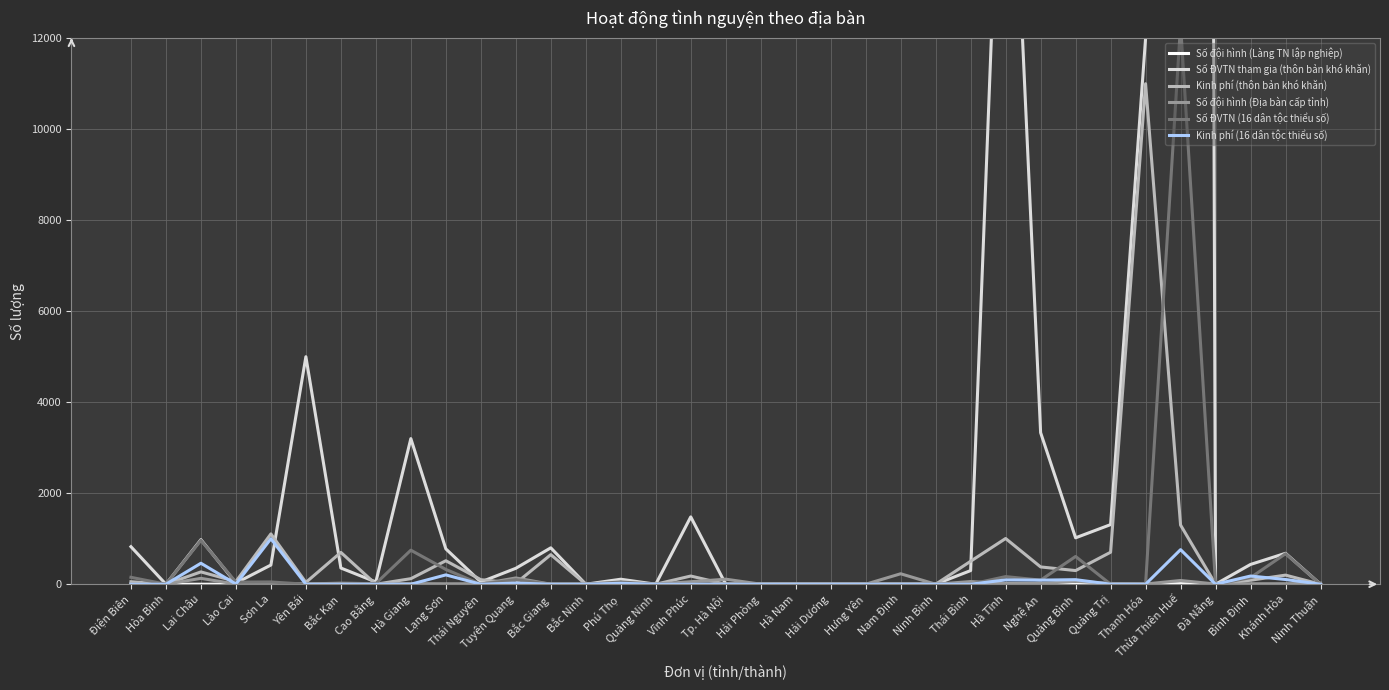

Reading left to right, transcribe all the data shown in this chart.

Số đội hình (Làng TN lập nghiệp): Điện Biên=0	Hòa Bình=0	Lai Châu=0	Lào Cai=1	Sơn La=1	Yên Bái=0	Bắc Kạn=1	Cao Bằng=0	Hà Giang=2	Lạng Sơn=0	Thái Nguyên=0	Tuyên Quang=5	Bắc Giang=0	Bắc Ninh=0	Phú Thọ=0	Quảng Ninh=0	Vĩnh Phúc=0	Tp. Hà Nội=0	Hải Phòng=0	Hà Nam=0	Hải Dương=0	Hưng Yên=0	Nam Định=0	Ninh Bình=0	Thái Bình=0	Hà Tĩnh=11	Nghệ An=4	Quảng Bình=0	Quảng Trị=3	Thanh Hóa=0	Thừa Thiên Huế=12	Đà Nẵng=0	Bình Định=0	Khánh Hòa=1	Ninh Thuận=2
Số ĐVTN tham gia (thôn bản khó khăn): Điện Biên=825	Hòa Bình=0	Lai Châu=980	Lào Cai=26	Sơn La=422	Yên Bái=5000	Bắc Kạn=356	Cao Bằng=50	Hà Giang=3200	Lạng Sơn=777	Thái Nguyên=50	Tuyên Quang=350	Bắc Giang=800	Bắc Ninh=0	Phú Thọ=110	Quảng Ninh=0	Vĩnh Phúc=1480	Tp. Hà Nội=0	Hải Phòng=0	Hà Nam=0	Hải Dương=0	Hưng Yên=0	Nam Định=0	Ninh Bình=0	Thái Bình=300	Hà Tĩnh=20067	Nghệ An=3331	Quảng Bình=1020	Quảng Trị=1310	Thanh Hóa=12000	Thừa Thiên Huế=223000	Đà Nẵng=0	Bình Định=435	Khánh Hòa=680	Ninh Thuận=0
Kinh phí (thôn bản khó khăn): Điện Biên=55	Hòa Bình=0	Lai Châu=271	Lào Cai=60	Sơn La=1106	Yên Bái=40	Bắc Kạn=700	Cao Bằng=0	Hà Giang=122	Lạng Sơn=516	Thái Nguyên=100	Tuyên Quang=20	Bắc Giang=650	Bắc Ninh=0	Phú Thọ=10	Quảng Ninh=0	Vĩnh Phúc=180	Tp. Hà Nội=0	Hải Phòng=0	Hà Nam=0	Hải Dương=0	Hưng Yên=0	Nam Định=0	Ninh Bình=0	Thái Bình=505	Hà Tĩnh=1005	Nghệ An=380	Quảng Bình=300	Quảng Trị=703	Thanh Hóa=11000	Thừa Thiên Huế=1300	Đà Nẵng=0	Bình Định=88	Khánh Hòa=200	Ninh Thuận=0
Số đội hình (Địa bàn cấp tỉnh): Điện Biên=2	Hòa Bình=0	Lai Châu=129	Lào Cai=4	Sơn La=1	Yên Bái=6	Bắc Kạn=23	Cao Bằng=11	Hà Giang=1	Lạng Sơn=0	Thái Nguyên=3	Tuyên Quang=138	Bắc Giang=0	Bắc Ninh=0	Phú Thọ=3	Quảng Ninh=3	Vĩnh Phúc=55	Tp. Hà Nội=111	Hải Phòng=1	Hà Nam=0	Hải Dương=0	Hưng Yên=0	Nam Định=230	Ninh Bình=0	Thái Bình=59	Hà Tĩnh=13	Nghệ An=15	Quảng Bình=65	Quảng Trị=17	Thanh Hóa=5	Thừa Thiên Huế=82	Đà Nẵng=4	Bình Định=2	Khánh Hòa=1	Ninh Thuận=25
Số ĐVTN (16 dân tộc thiểu số): Điện Biên=152	Hòa Bình=0	Lai Châu=965	Lào Cai=46	Sơn La=50	Yên Bái=0	Bắc Kạn=0	Cao Bằng=16	Hà Giang=748	Lạng Sơn=325	Thái Nguyên=0	Tuyên Quang=100	Bắc Giang=0	Bắc Ninh=0	Phú Thọ=50	Quảng Ninh=0	Vĩnh Phúc=0	Tp. Hà Nội=0	Hải Phòng=0	Hà Nam=0	Hải Dương=0	Hưng Yên=0	Nam Định=0	Ninh Bình=0	Thái Bình=0	Hà Tĩnh=168	Nghệ An=90	Quảng Bình=610	Quảng Trị=0	Thanh Hóa=0	Thừa Thiên Huế=12300	Đà Nẵng=0	Bình Định=145	Khánh Hòa=670	Ninh Thuận=0
Kinh phí (16 dân tộc thiểu số): Điện Biên=0	Hòa Bình=0	Lai Châu=461	Lào Cai=4	Sơn La=1000	Yên Bái=0	Bắc Kạn=0	Cao Bằng=0	Hà Giang=0	Lạng Sơn=205	Thái Nguyên=0	Tuyên Quang=25	Bắc Giang=0	Bắc Ninh=0	Phú Thọ=20	Quảng Ninh=0	Vĩnh Phúc=0	Tp. Hà Nội=0	Hải Phòng=0	Hà Nam=0	Hải Dương=0	Hưng Yên=0	Nam Định=0	Ninh Bình=0	Thái Bình=0	Hà Tĩnh=95	Nghệ An=90	Quảng Bình=100	Quảng Trị=0	Thanh Hóa=0	Thừa Thiên Huế=760	Đà Nẵng=0	Bình Định=180	Khánh Hòa=104	Ninh Thuận=0